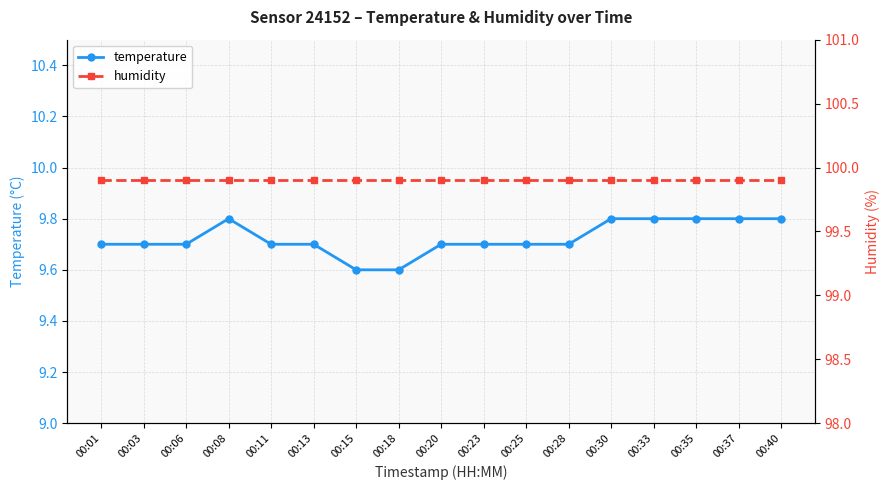

True or false: temperature and humidity intersect in this chart.

False